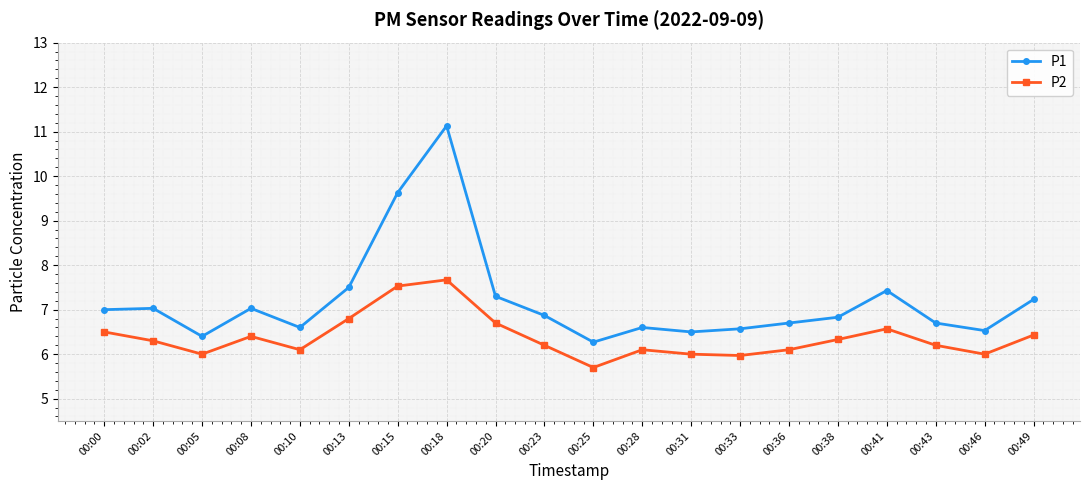

True or false: P1 and P2 cross at least once.

False